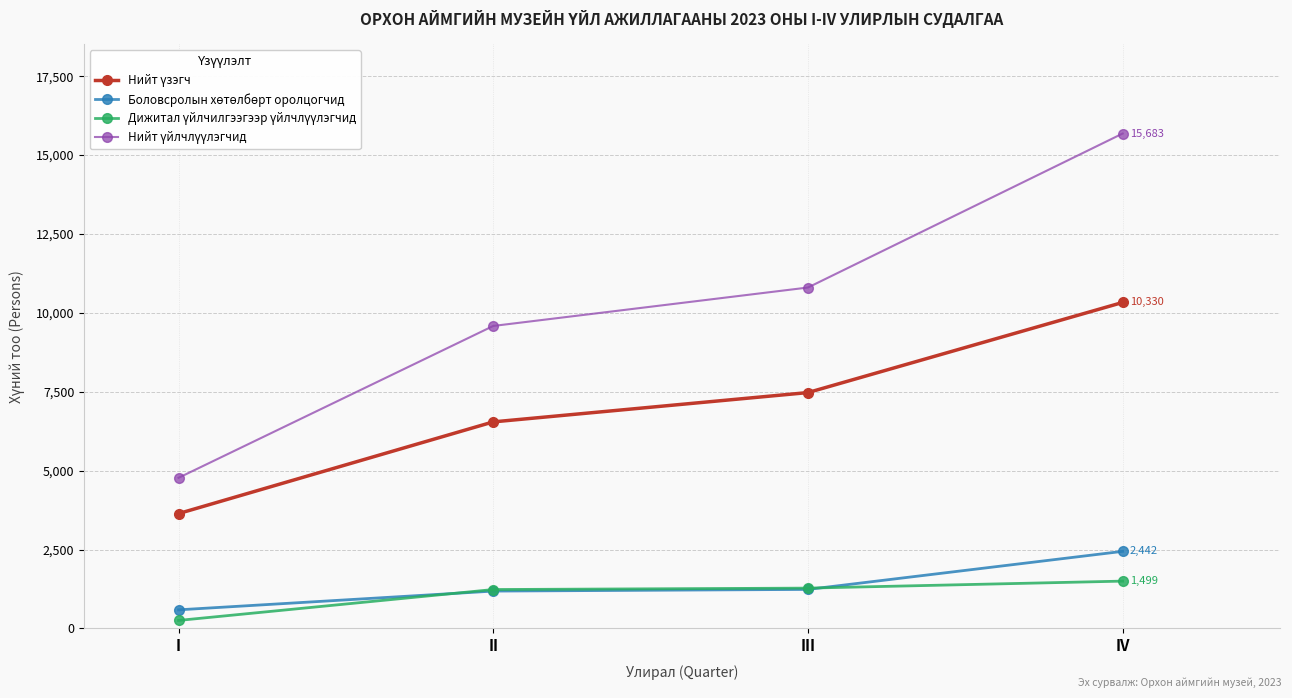

At which category is the sum across all series the highest?

IV